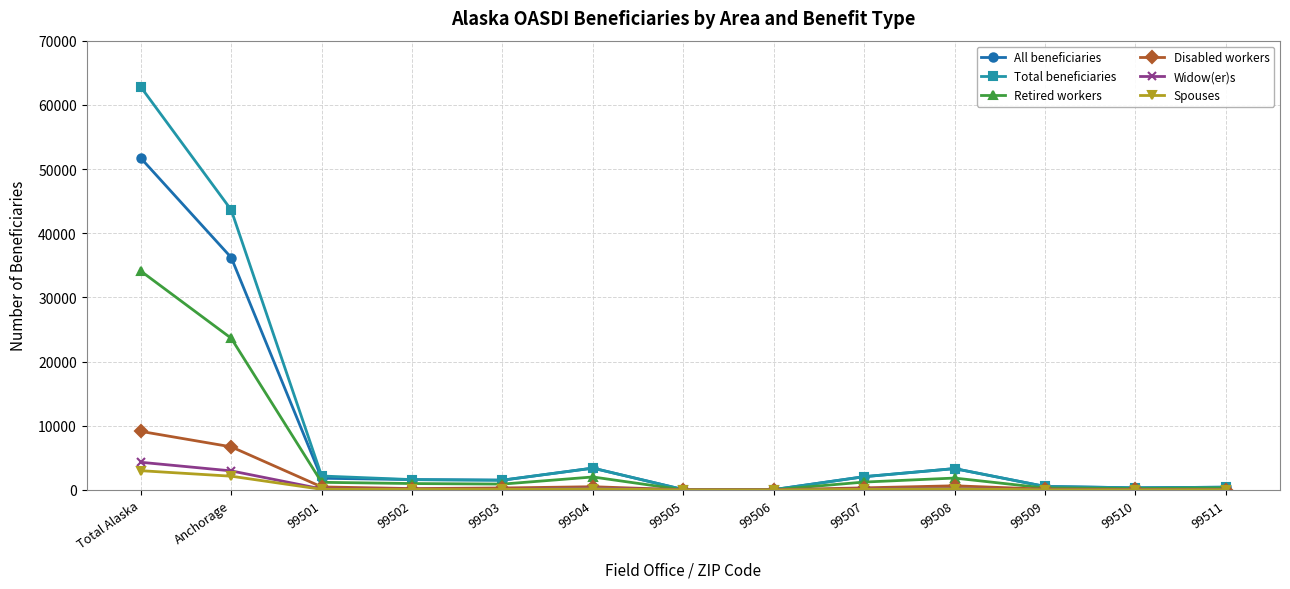

How many lines are shown in the chart?

6